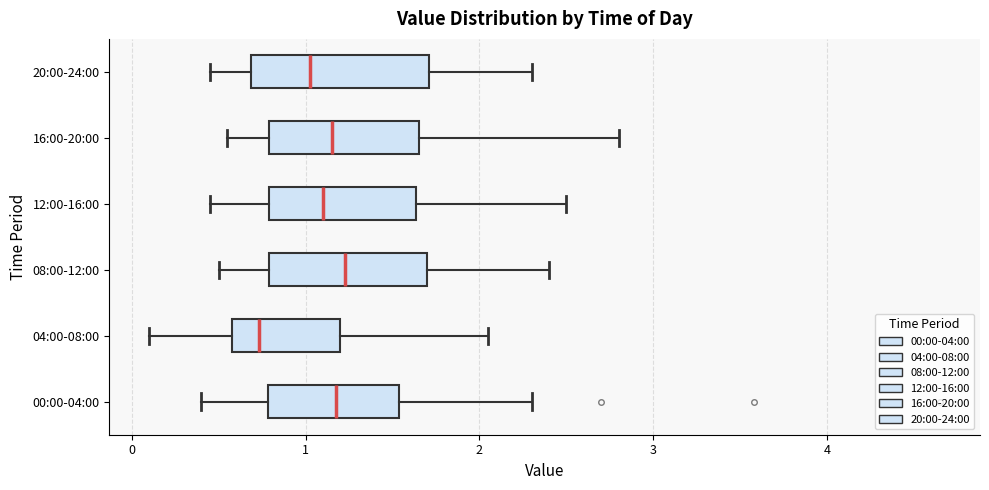

Reading bottom to top, read every box against the x-axis: the position of its median line, the range the box covers, and the ends of its whiskers. The values are not printed on the chart, so give them approximately, as read against the axis.

00:00-04:00: median 1.2, box 0.8 to 1.5, whiskers 0.4 to 2.3
04:00-08:00: median 0.7, box 0.6 to 1.2, whiskers 0.1 to 2.1
08:00-12:00: median 1.2, box 0.8 to 1.7, whiskers 0.5 to 2.4
12:00-16:00: median 1.1, box 0.8 to 1.6, whiskers 0.5 to 2.5
16:00-20:00: median 1.2, box 0.8 to 1.7, whiskers 0.6 to 2.8
20:00-24:00: median 1.0, box 0.7 to 1.7, whiskers 0.5 to 2.3